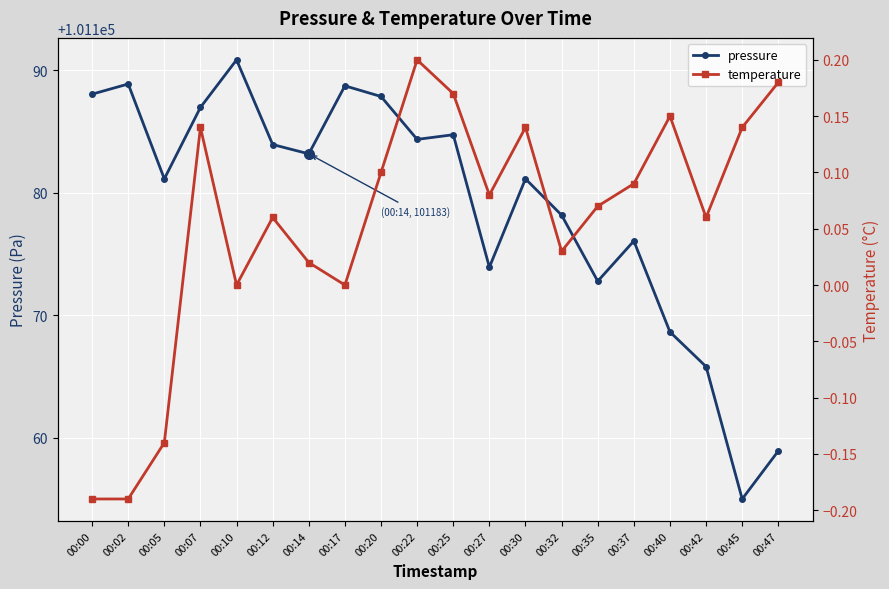

What are all the series names shown in the legend?

pressure, temperature